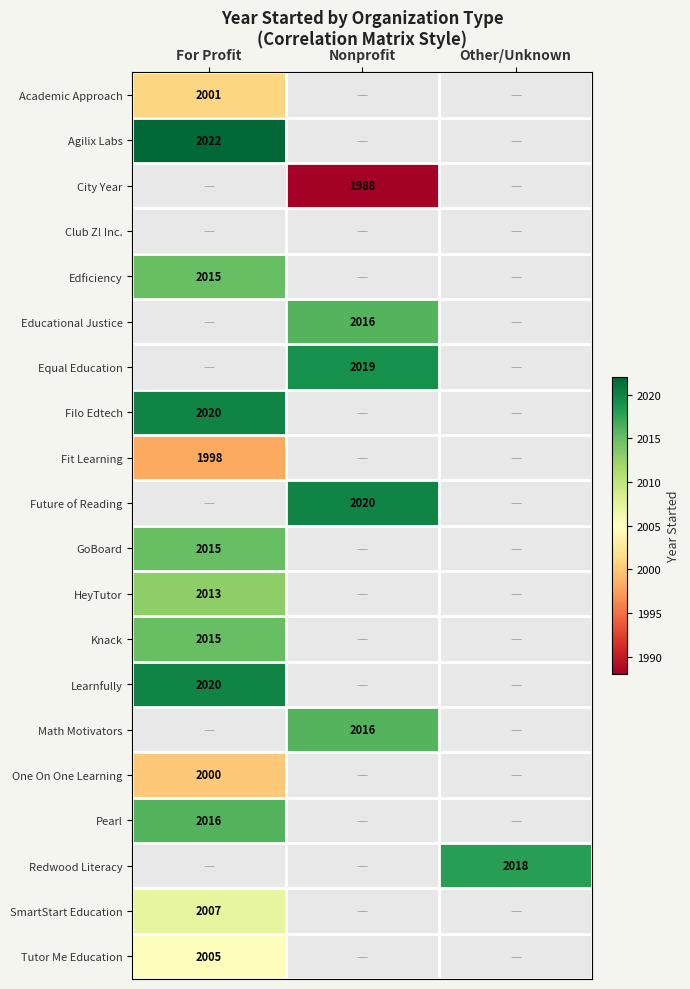

What is the difference between the highest and lowest values at For Profit?

24.0